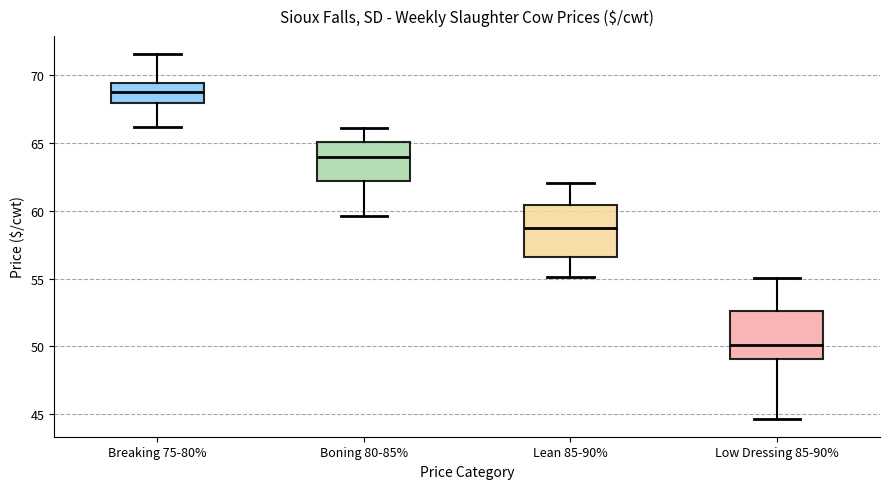

Reading left to right, transcribe this box plot: for each box, give where its median line is, the range the box spans, and where its two whiskers end, as read against the y-axis. The values are not printed on the chart, so give them approximately, as read against the axis.

Breaking 75-80%: median 69.0, box 68.0 to 69.5, whiskers 66.0 to 71.5
Boning 80-85%: median 64.0, box 62.0 to 65.0, whiskers 59.5 to 66.0
Lean 85-90%: median 59.0, box 56.5 to 60.5, whiskers 55.0 to 62.0
Low Dressing 85-90%: median 50.0, box 49.0 to 52.5, whiskers 44.5 to 55.0